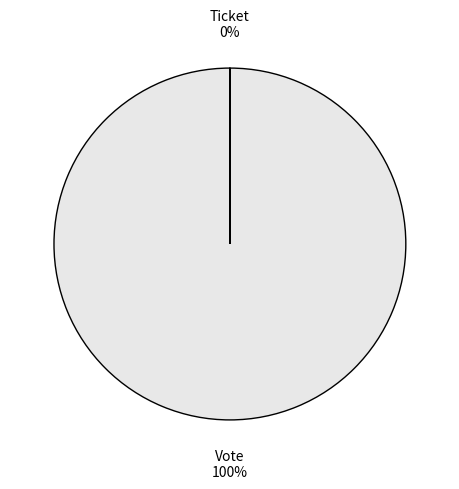

To the nearest percent, what is the average slice percentage?

50%